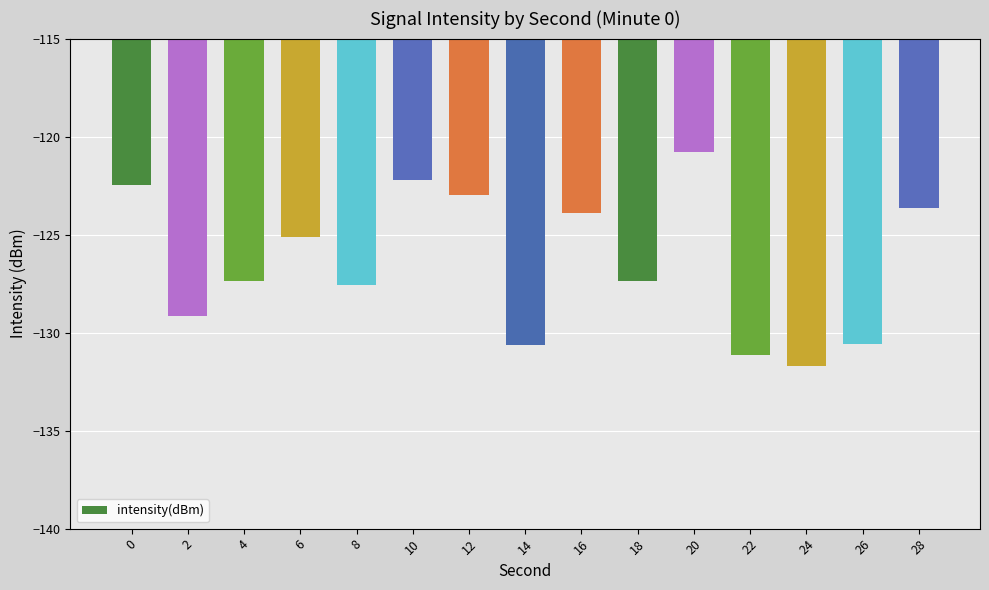

What is the change in value from 18 to 24?

-4.3